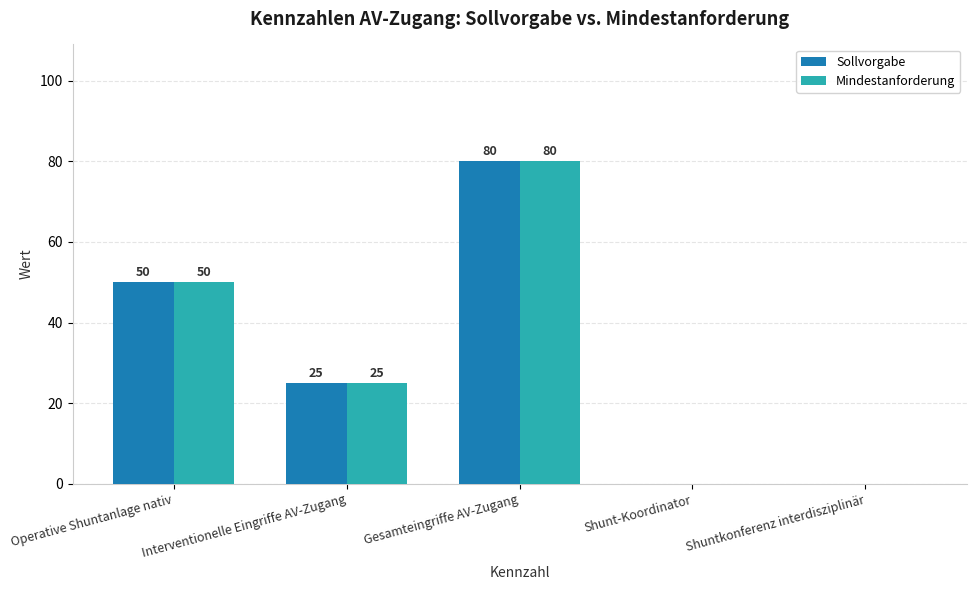

True or false: Sollvorgabe has a value of 27 at Shuntkonferenz interdisziplinär.

False